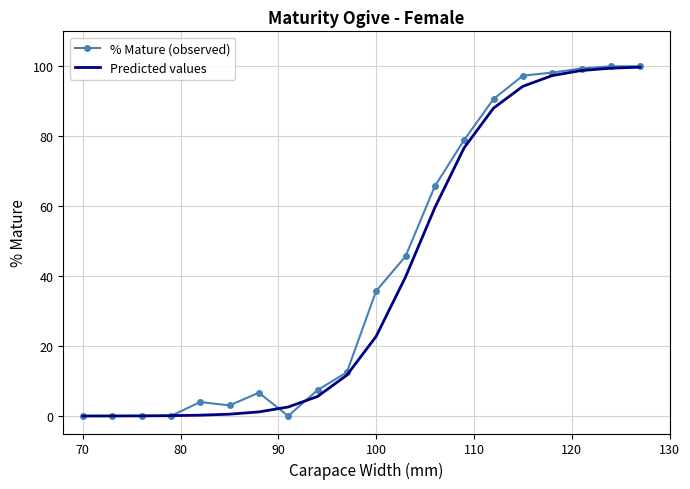

Which series has the widest spread of values?

% Mature (observed)